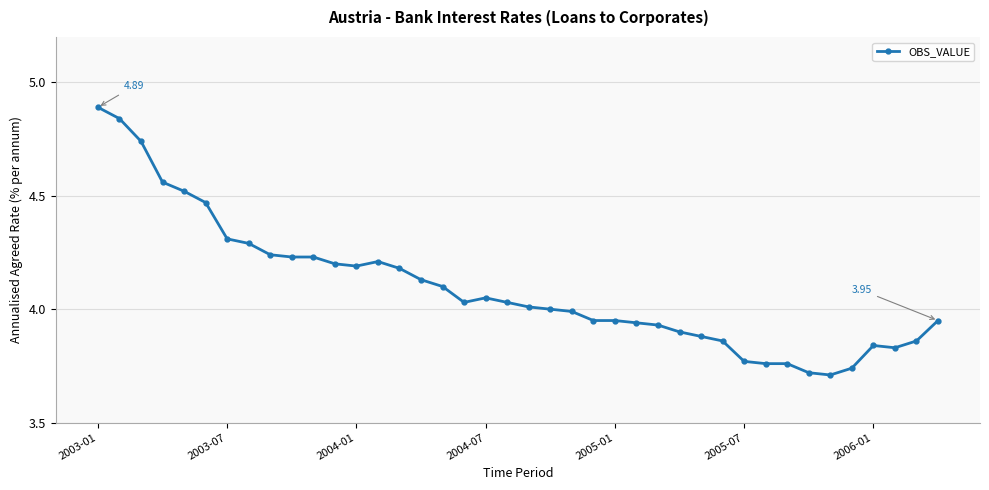

True or false: there are more than 1 points higher than both neighbors.

True